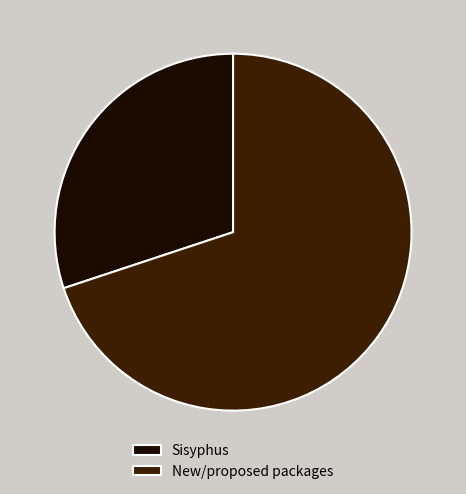

Combined, do New/proposed packages and Sisyphus account for over 50%?

Yes